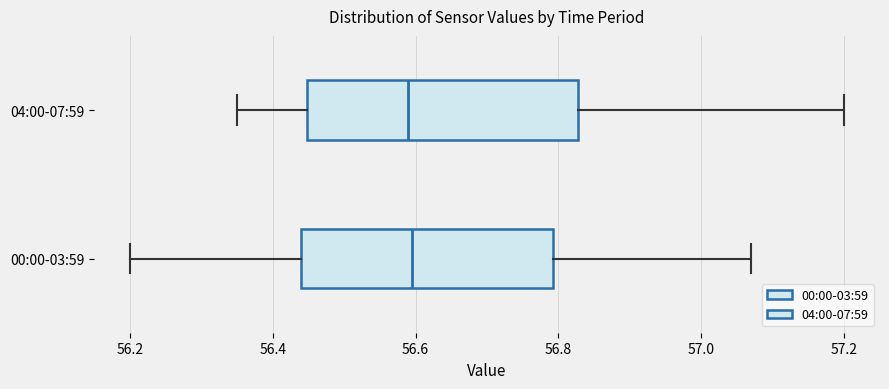

Reading bottom to top, read every box against the x-axis: the position of its median line, the range the box covers, and the ends of its whiskers. The values are not printed on the chart, so give them approximately, as read against the axis.

00:00-03:59: median 56.60, box 56.44 to 56.80, whiskers 56.20 to 57.08
04:00-07:59: median 56.60, box 56.44 to 56.82, whiskers 56.36 to 57.20